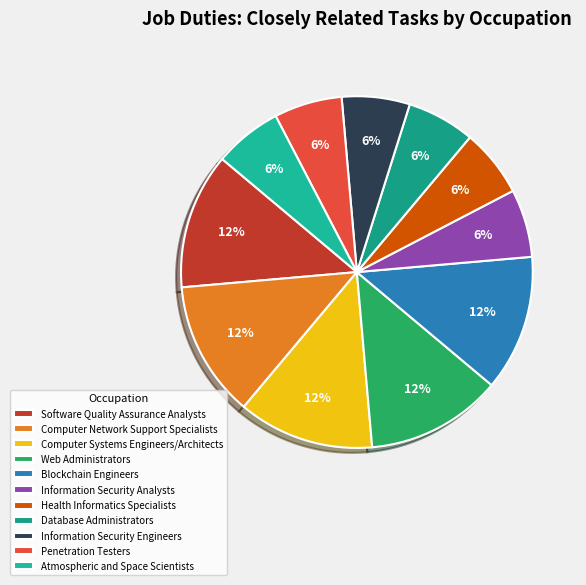

True or false: Software Quality Assurance Analysts accounts for 25% of the total.

False